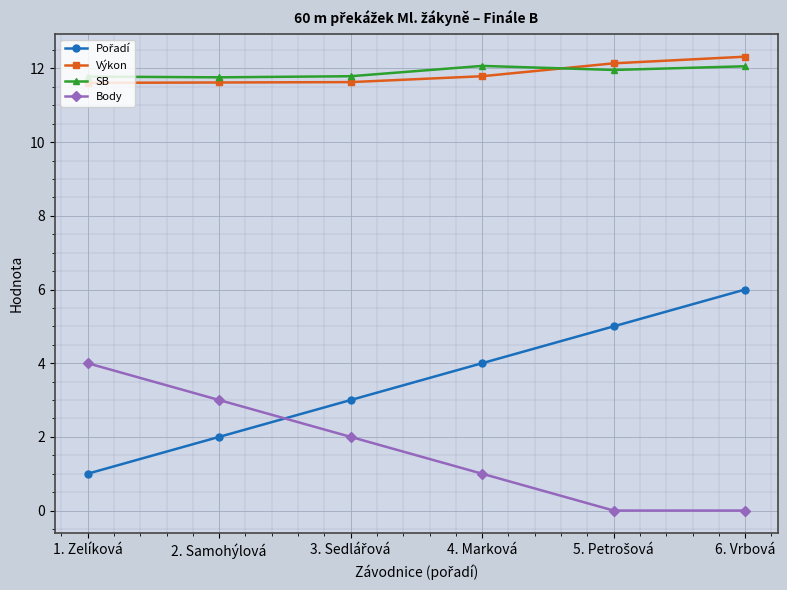

What is the greatest value displayed?

12.3